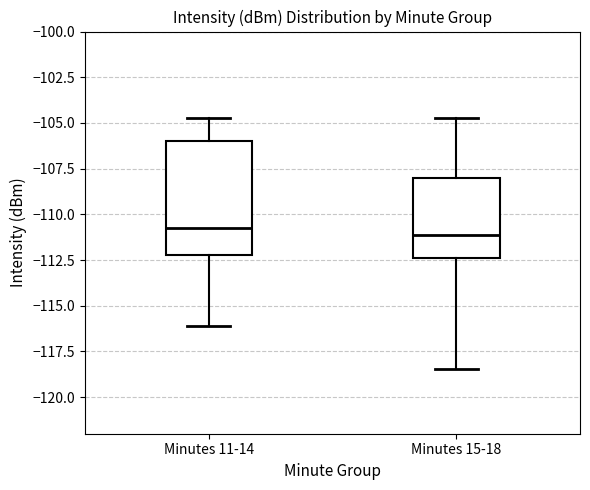

Reading left to right, read every box against the y-axis: the position of its median line, the range the box covers, and the ends of its whiskers. The values are not printed on the chart, so give them approximately, as read against the axis.

Minutes 11-14: median -111.0, box -112.0 to -106.0, whiskers -116.0 to -104.5
Minutes 15-18: median -111.0, box -112.5 to -108.0, whiskers -118.5 to -104.5